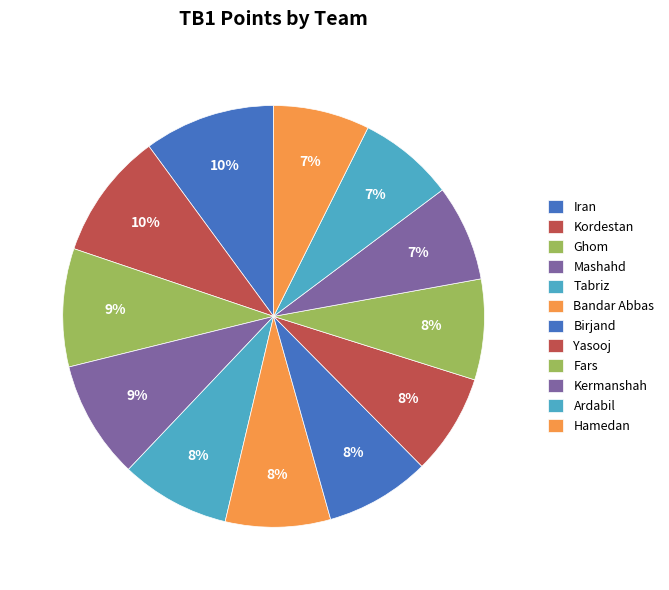

To the nearest percent, what is the average slice percentage?

8%